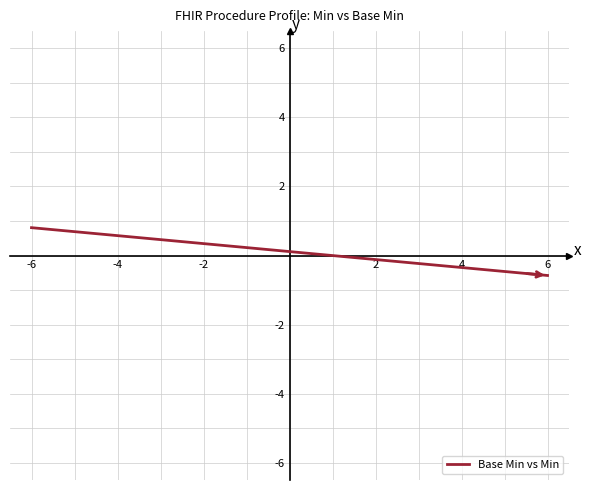

What is the maximum value shown in the chart?

0.8